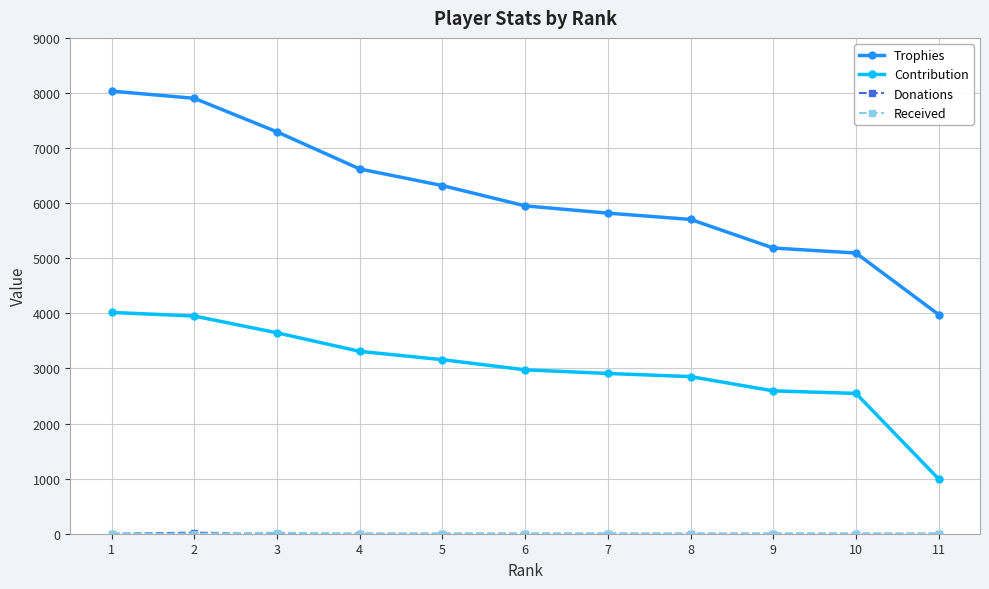

Which series has the largest total across all categories?

Trophies